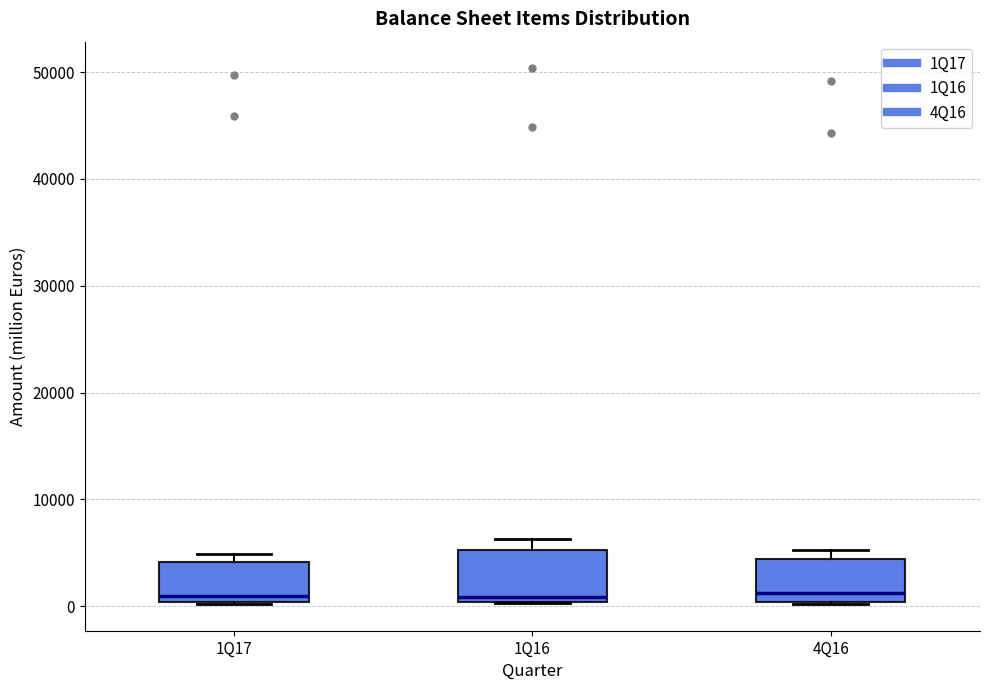

Reading left to right, transcribe this box plot: for each box, give where its median line is, the range the box spans, and where its two whiskers end, as read against the y-axis. The values are not printed on the chart, so give them approximately, as read against the axis.

1Q17: median 1000, box 0 to 4000, whiskers 0 to 5000
1Q16: median 1000, box 0 to 5000, whiskers 0 to 6000
4Q16: median 1000, box 0 to 4000, whiskers 0 to 5000